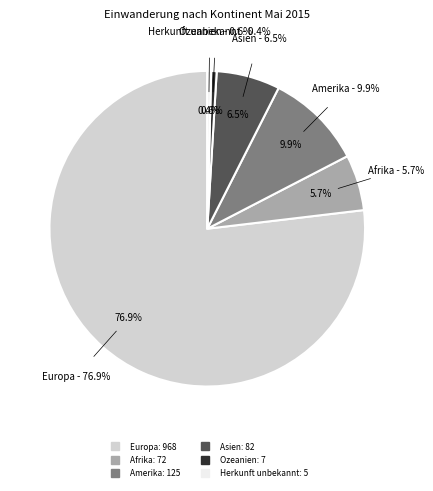

Is it true that Afrika is 6% of the pie?

True